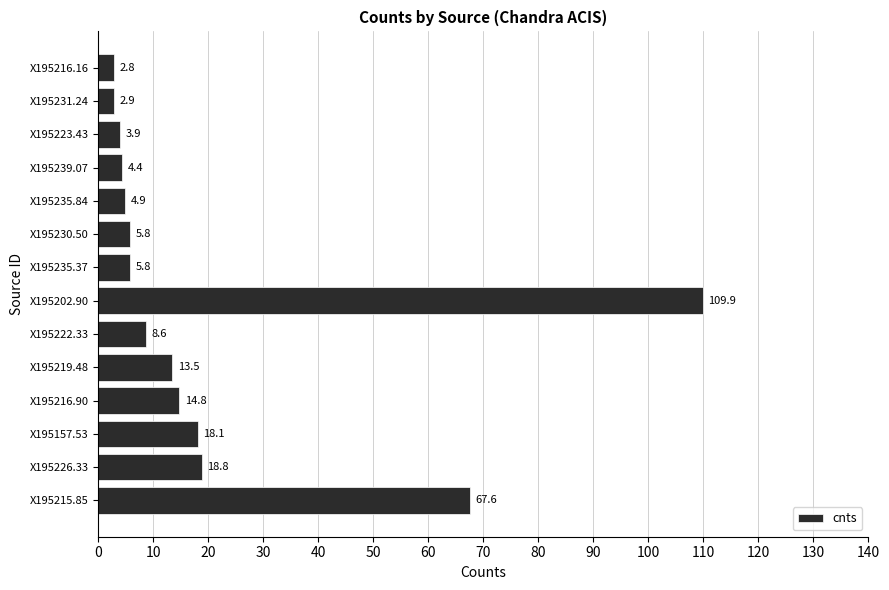

At which label is the value closest to 56?

X195215.85